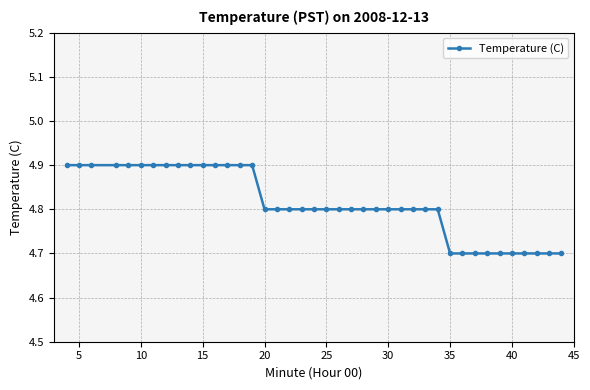

What is the value of the 2nd point from the left?

4.9